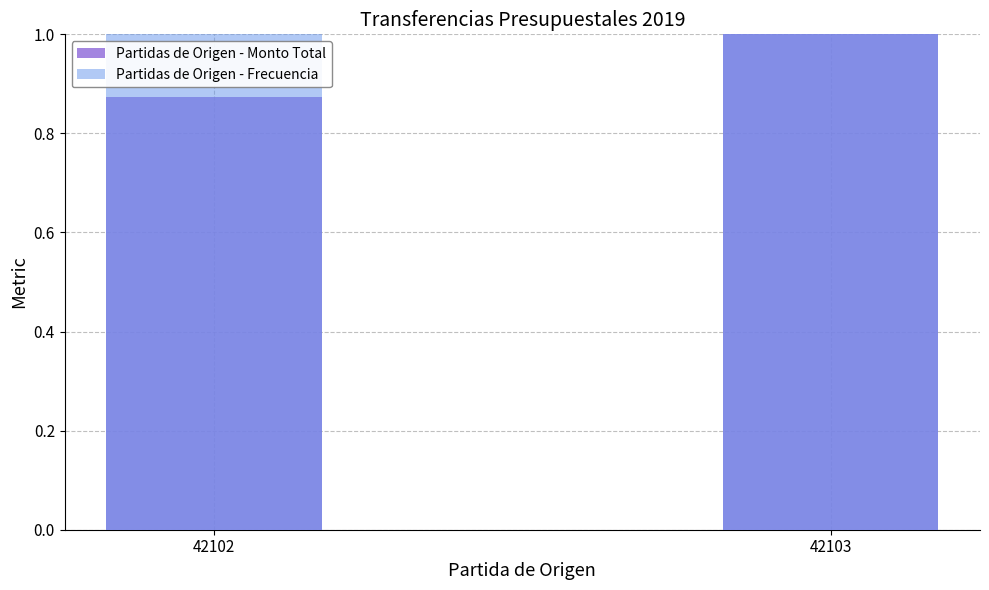

Is it true that Partidas de Origen - Frecuencia equals 1.4 at 42103?

False